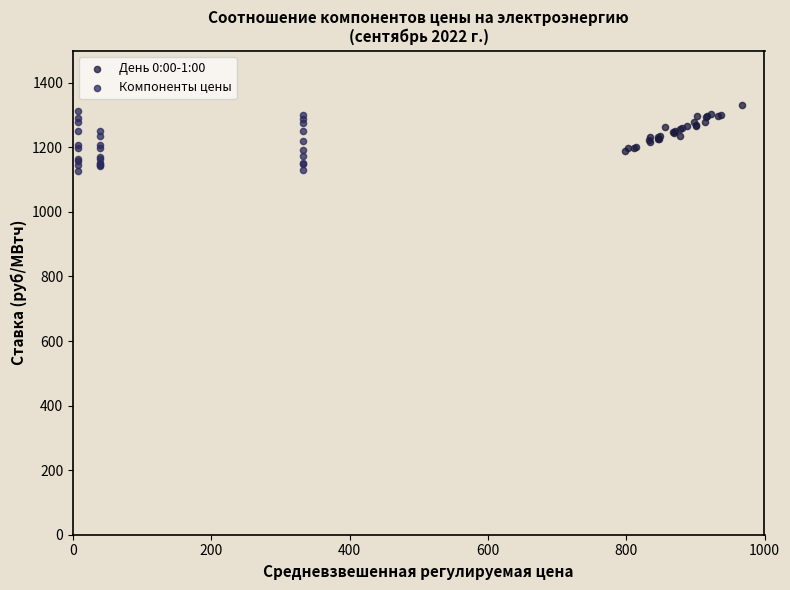

Which series reaches the minimum Y coordinate?

Компоненты цены